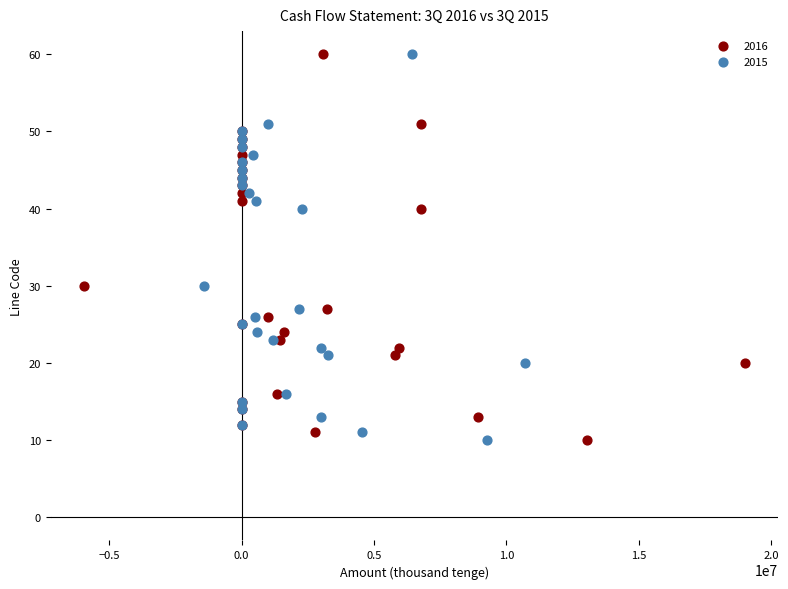

What are all the series names shown in the legend?

2016, 2015